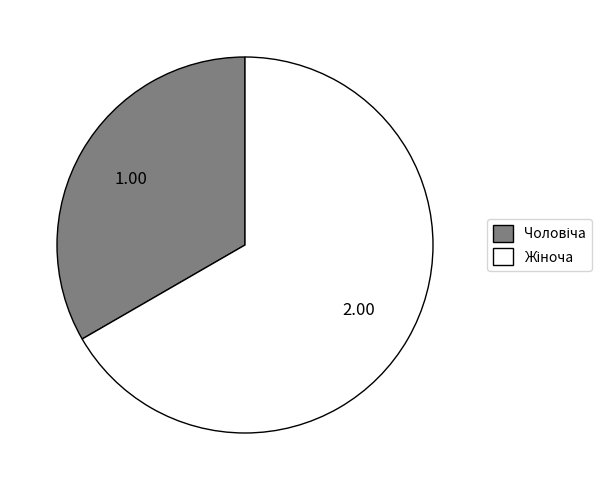

Does any single category account for the majority?

Yes